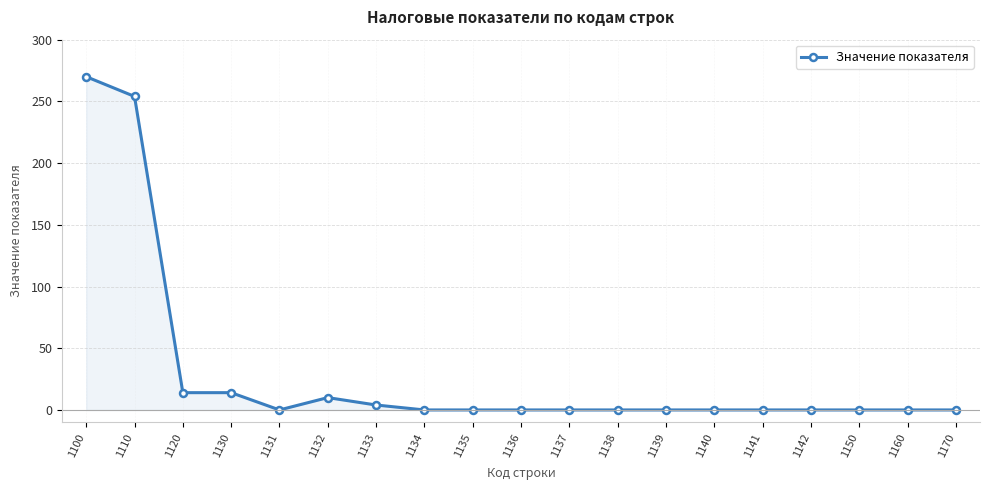

Reading left to right, extract all data points from this chart.

1100=270	1110=254	1120=14	1130=14	1131=0	1132=10	1133=4	1134=0	1135=0	1136=0	1137=0	1138=0	1139=0	1140=0	1141=0	1142=0	1150=0	1160=0	1170=0